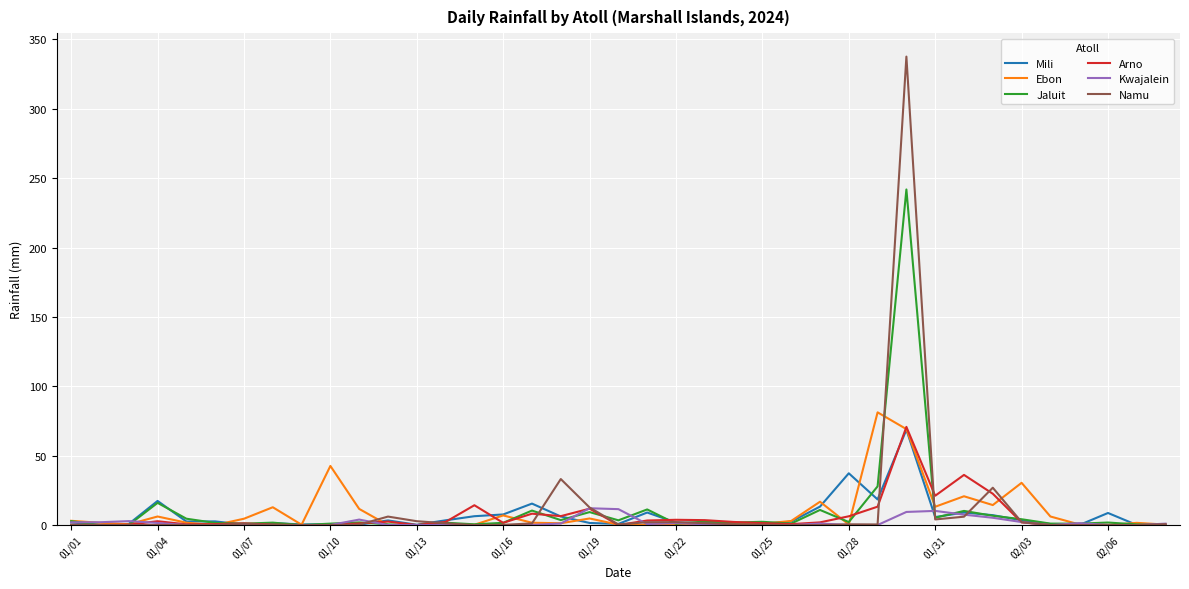

Which series has the largest total across all categories?

Namu